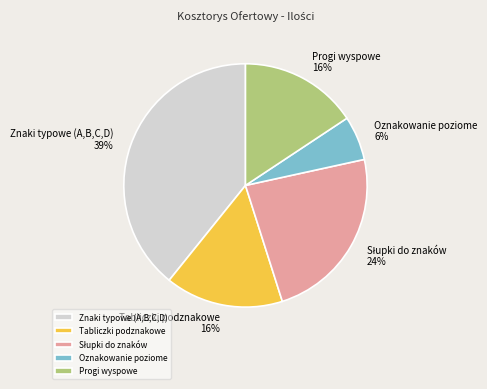

Does any single category account for the majority?

No